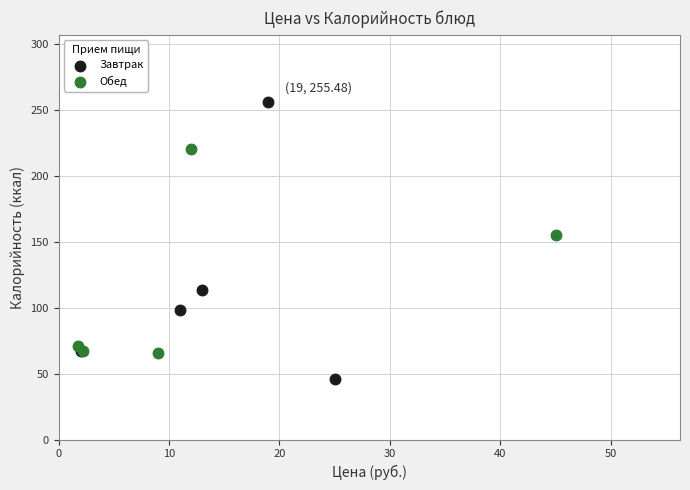

Which series reaches the maximum Y coordinate?

Завтрак